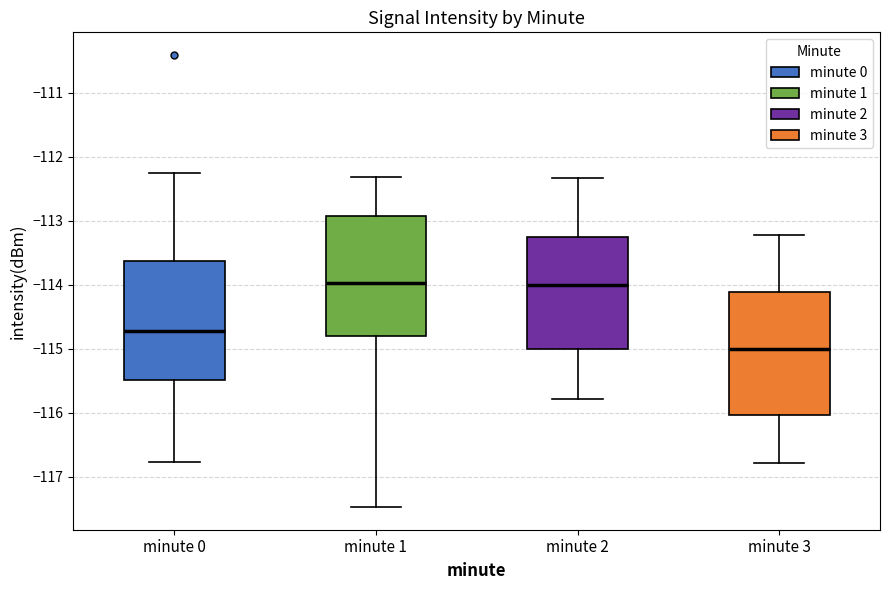

Where does the upper whisker of the box for minute 0 end on the y-axis? The values are not printed on the chart, so give them approximately, as read against the axis.

-112.3